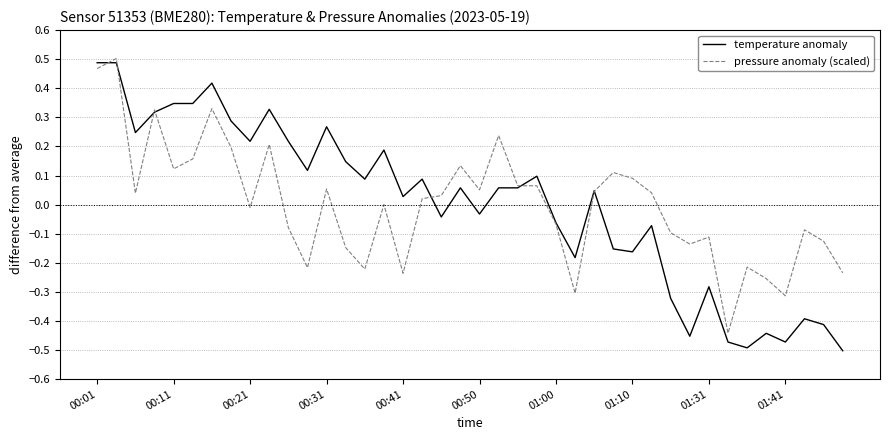

Which series has the widest spread of values?

temperature anomaly